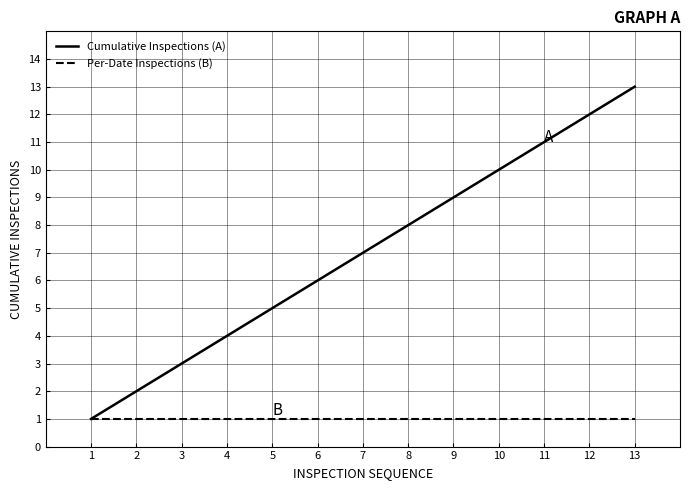

List the labels in order of Cumulative Inspections (A) value, smallest first.

1, 2, 3, 4, 5, 6, 7, 8, 9, 10, 11, 12, 13